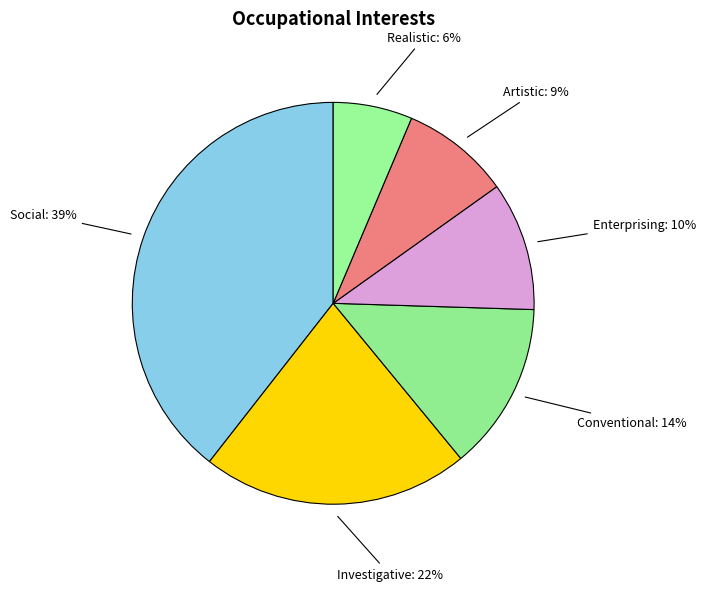

Does Realistic represent more than half of the total?

No